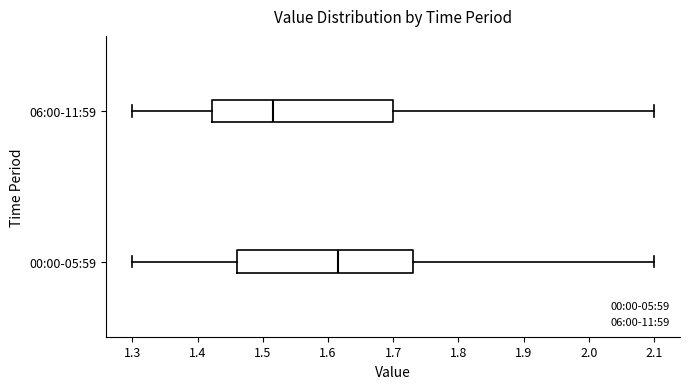

Reading bottom to top, read every box against the x-axis: the position of its median line, the range the box covers, and the ends of its whiskers. The values are not printed on the chart, so give them approximately, as read against the axis.

00:00-05:59: median 1.62, box 1.46 to 1.73, whiskers 1.30 to 2.10
06:00-11:59: median 1.52, box 1.42 to 1.70, whiskers 1.30 to 2.10